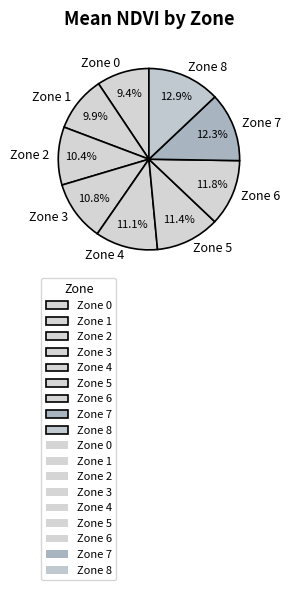

Is Zone 0 the majority of the pie?

No